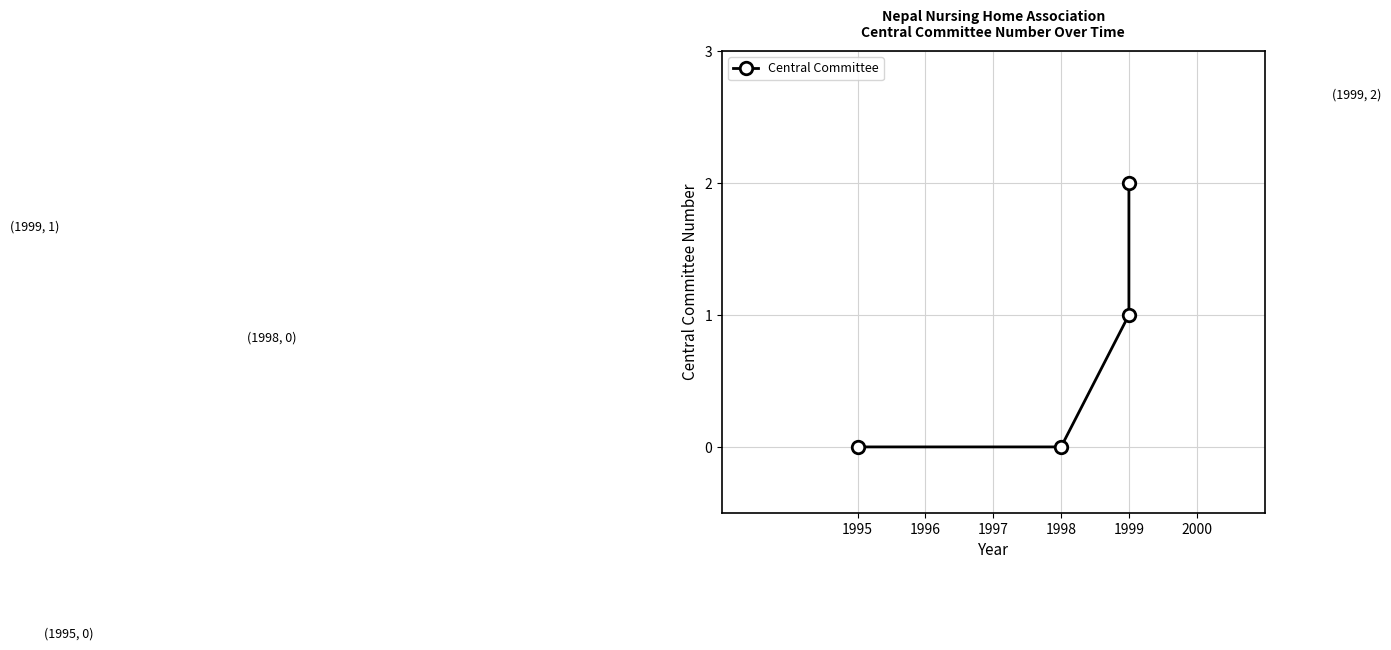

How many lines are shown in the chart?

1